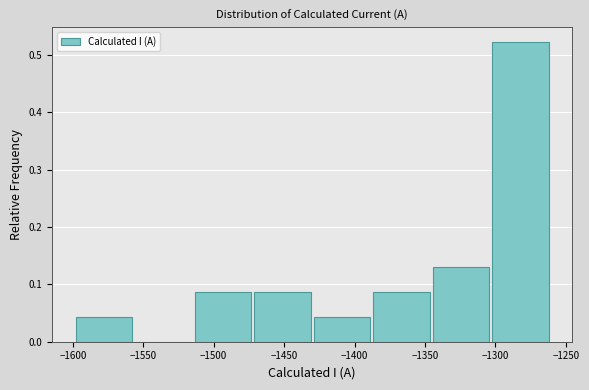

How tall is the bar that spans -1345 to -1300 on the x-axis? Neither the bar edges nor the heights are printed on the chart, so give them approximately, as read against the axes.

0.13